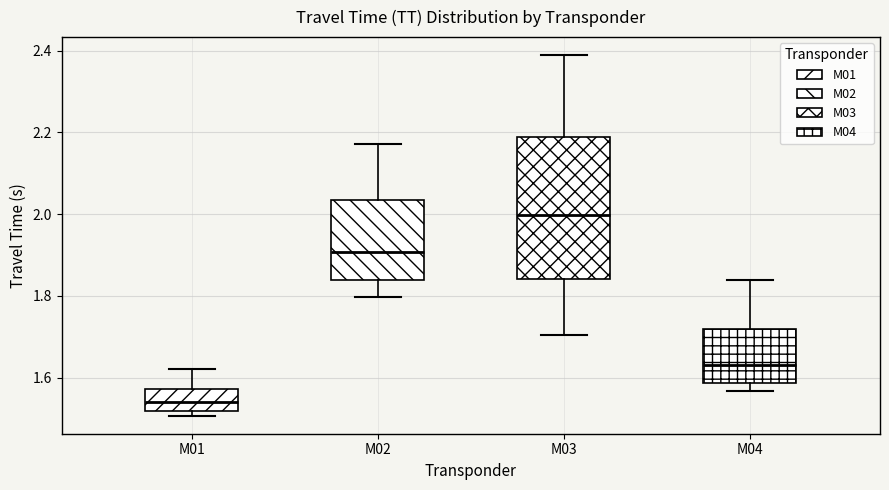

Reading left to right, read every box against the y-axis: the position of its median line, the range the box covers, and the ends of its whiskers. The values are not printed on the chart, so give them approximately, as read against the axis.

M01: median 1.54, box 1.52 to 1.58, whiskers 1.50 to 1.62
M02: median 1.90, box 1.84 to 2.04, whiskers 1.80 to 2.18
M03: median 2.00, box 1.84 to 2.18, whiskers 1.70 to 2.38
M04: median 1.64, box 1.58 to 1.72, whiskers 1.56 to 1.84